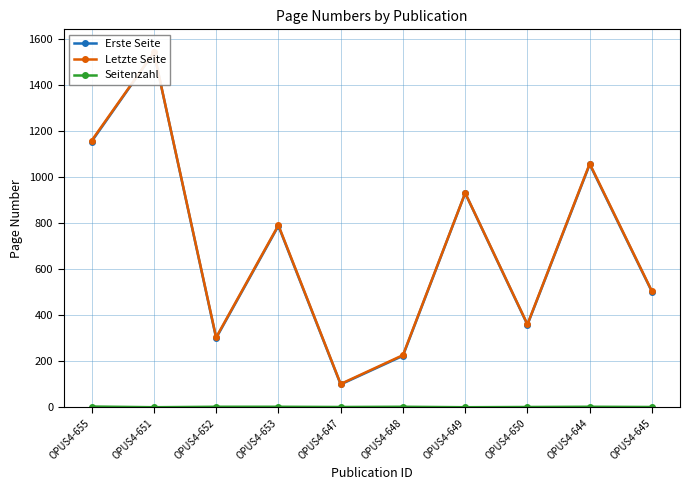

At which category does the chart reach its minimum across all series?

OPUS4-651